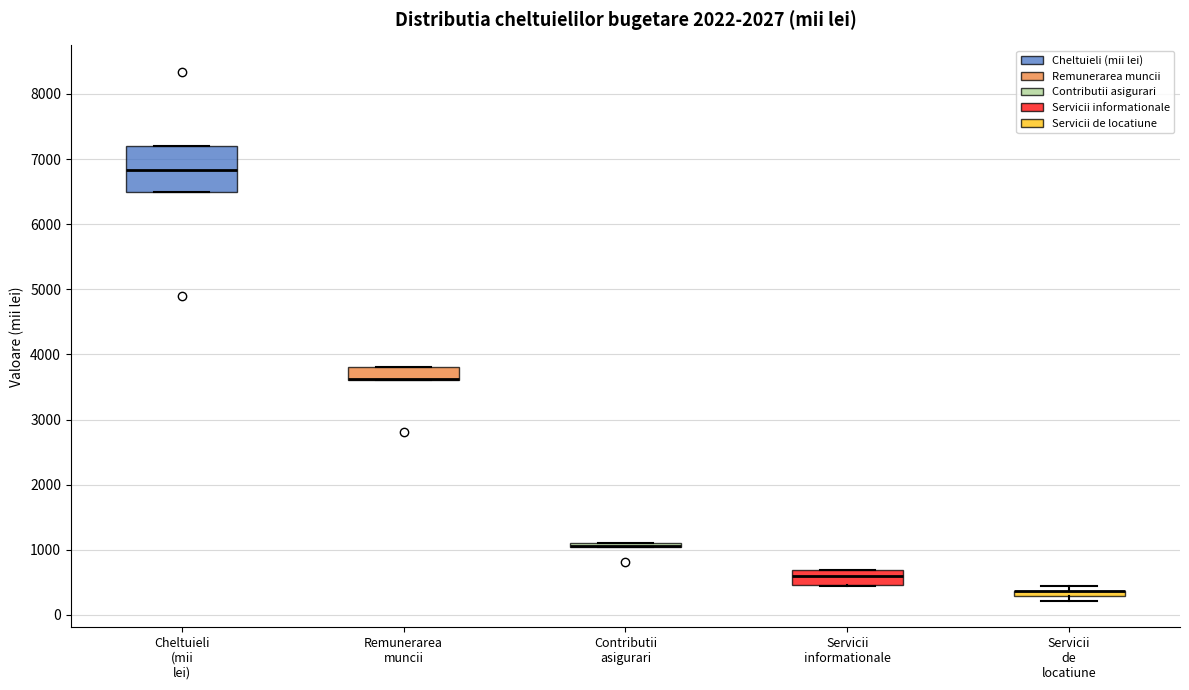

Which box is the tallest, from its lower edge to its upper edge?

Cheltuieli (mii lei)